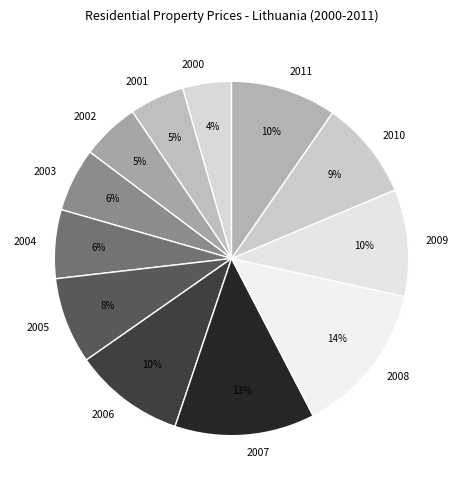

The 2011 slice represents 10% of the pie. True or false?

True